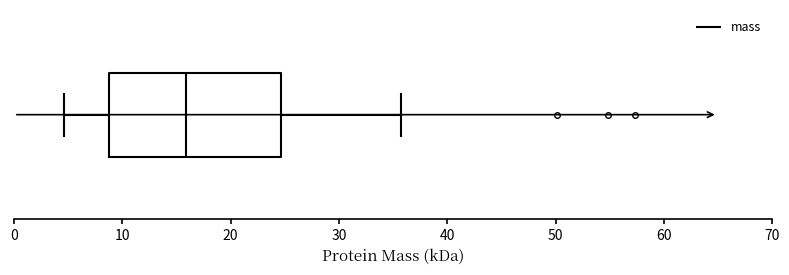

Transcribe this box plot: give where the median line is, the range the box spans, and where the two whiskers end, as read against the x-axis. The values are not printed on the chart, so give them approximately, as read against the axis.

median 16, box 9 to 25, whiskers 5 to 36